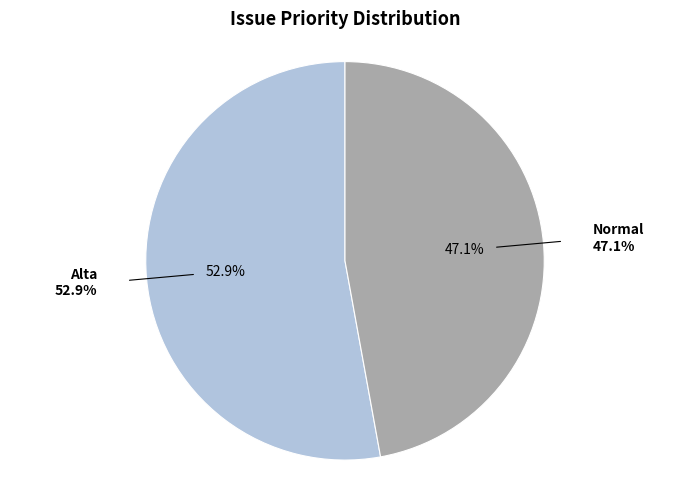

How many segments does this pie chart have?

2